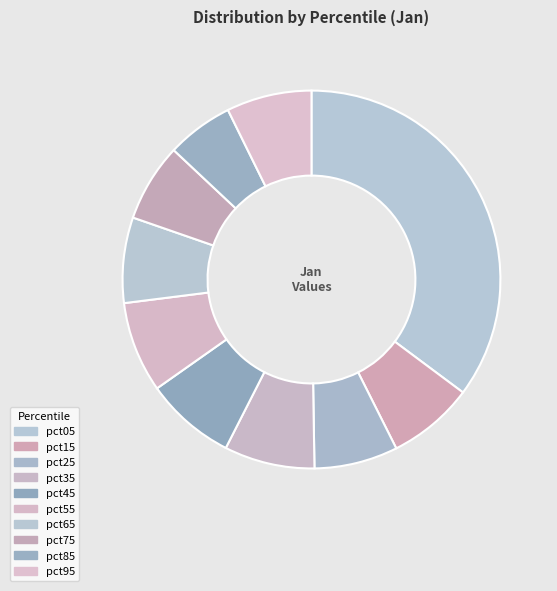

True or false: pct25 accounts for 15% of the total.

False